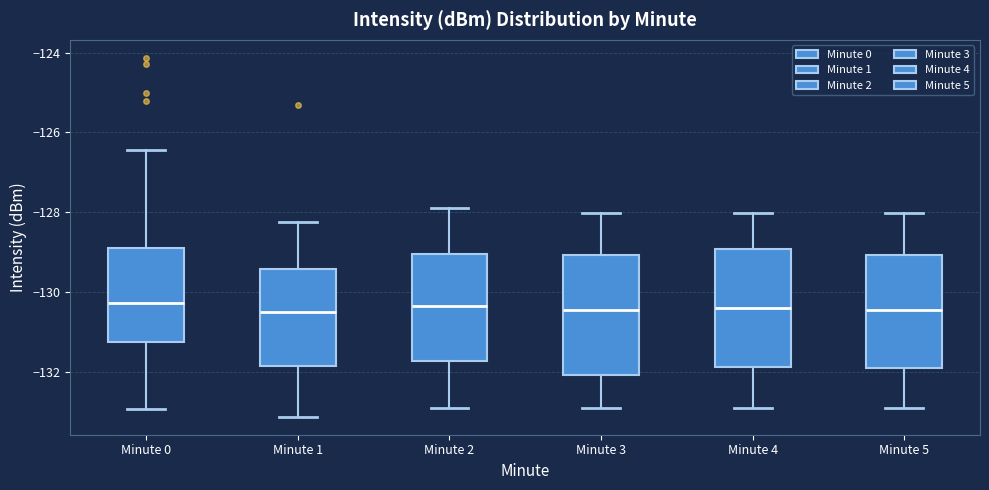

Where does the upper whisker of the box for Minute 3 end on the y-axis? The values are not printed on the chart, so give them approximately, as read against the axis.

-128.0